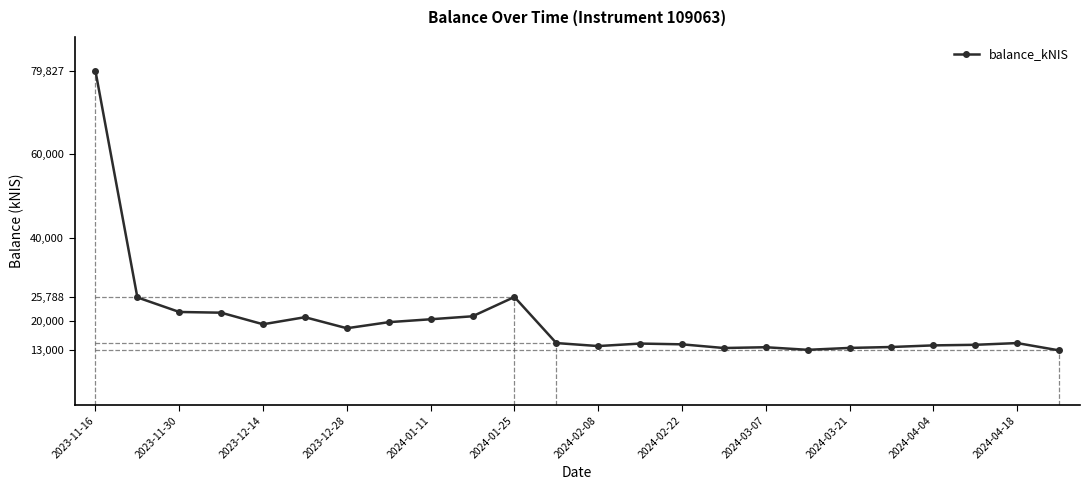

Reading left to right, extract all data points from this chart.

79826.7	25687.7	22203.5	22030.3	19260.0	20950.2	18309.2	19763.0	20457.1	21171.4	25787.7	14765.1	14046.3	14643.4	14461.2	13577.8	13766.5	13146.8	13601.4	13821.2	14209.0	14347.1	14761.0	13013.3